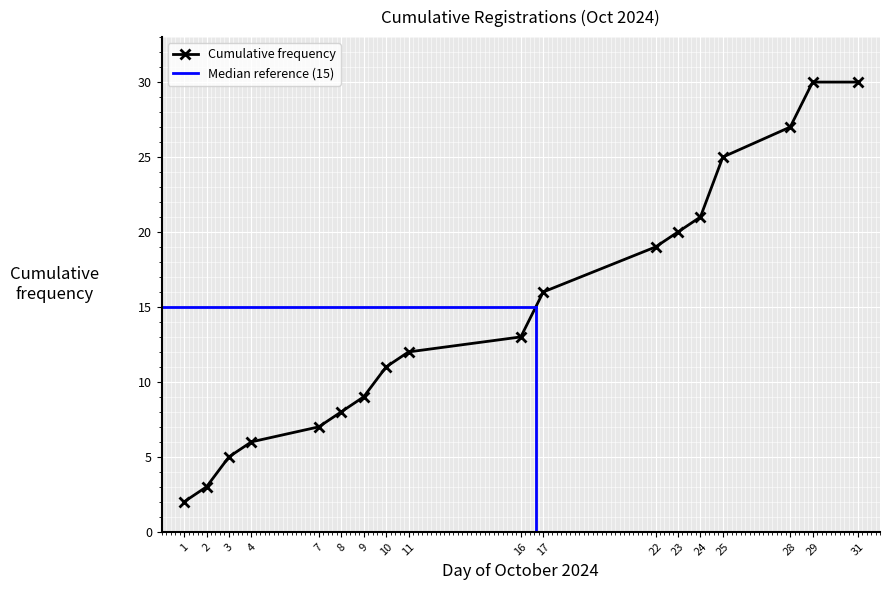

True or false: Cumulative frequency has a value of 23 at 16.

False